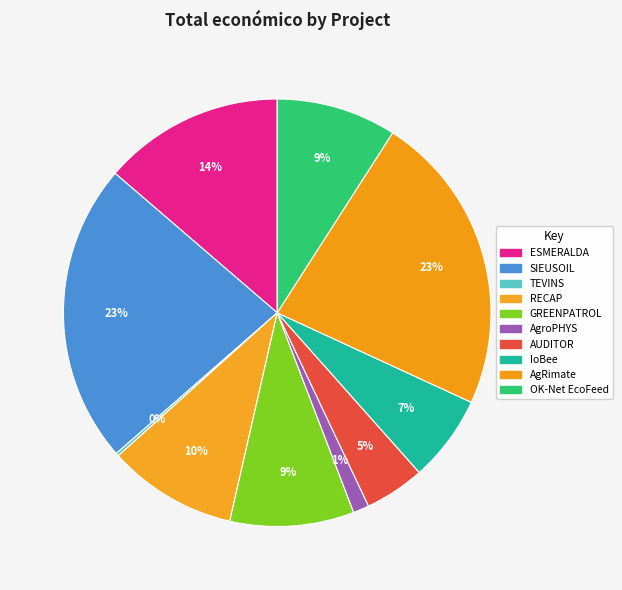

True or false: GREENPATROL accounts for 9% of the total.

True